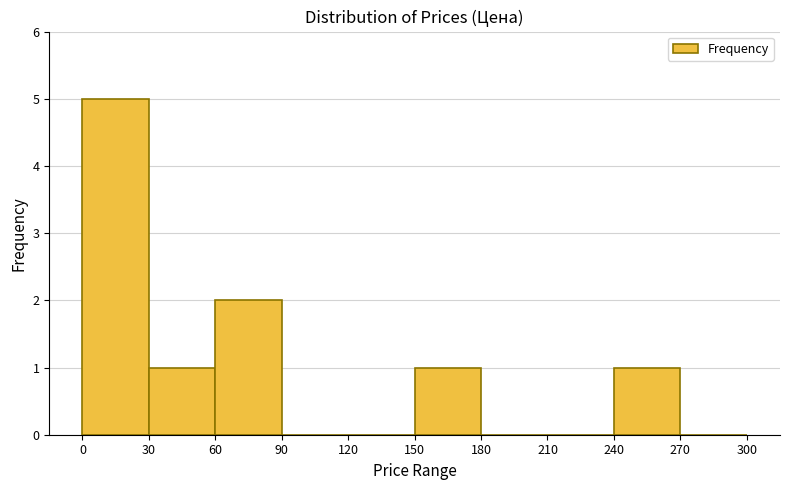

Over which range of the x-axis is the bar tallest?

0 to 30